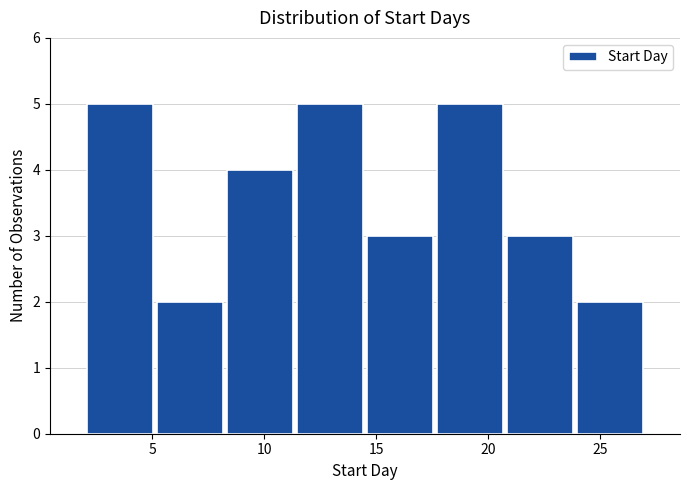

Reading left to right, list every bar in this chart as the range it spans on the x-axis followed by its height. Neither the bar edges nor the heights are printed on the chart, so give them approximately, as read against the axes.

2.0 to 5.0: 5
5.0 to 8.5: 2
8.5 to 11.5: 4
11.5 to 14.5: 5
14.5 to 17.5: 3
17.5 to 21.0: 5
21.0 to 24.0: 3
24.0 to 27.0: 2